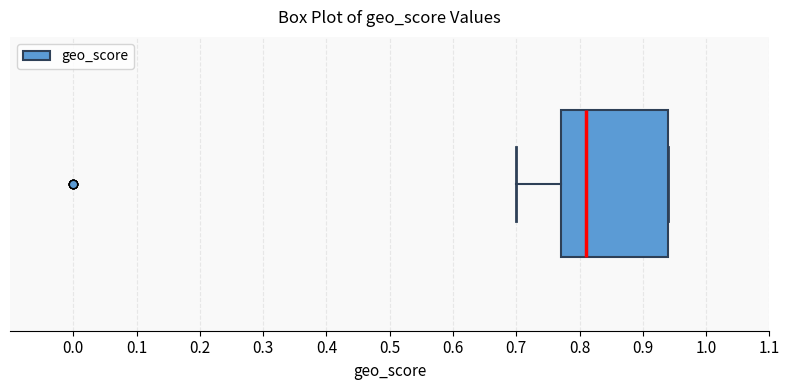

Read this box plot against the x-axis: the position of the median line, the range covered by the box, and the ends of both whiskers. The values are not printed on the chart, so give them approximately, as read against the axis.

median 0.81, box 0.77 to 0.94, whiskers 0.70 to 0.94